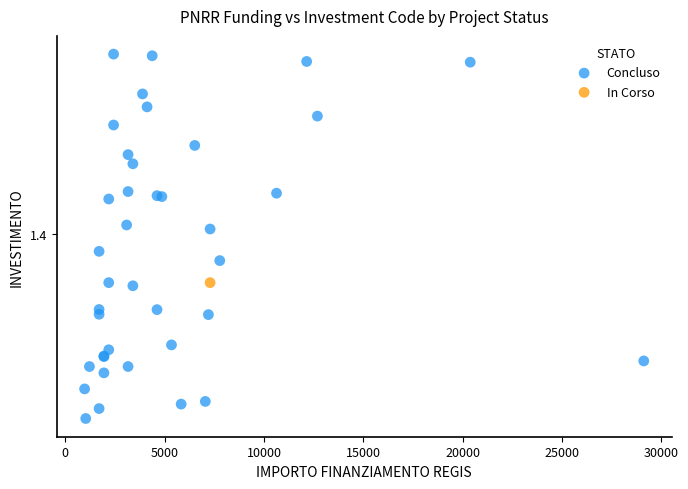

What are all the series names shown in the legend?

Concluso, In Corso